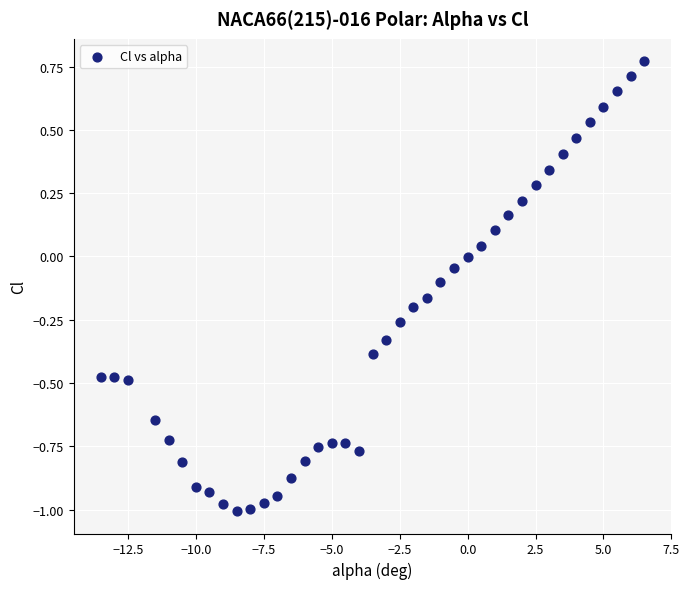

What is the range of X values (max minus min)?

20.0